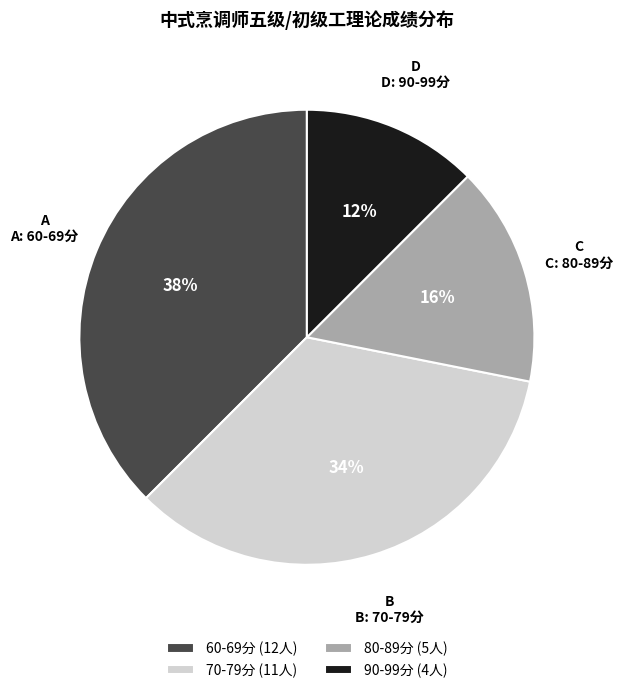

Is there any slice that represents more than half of the pie?

No